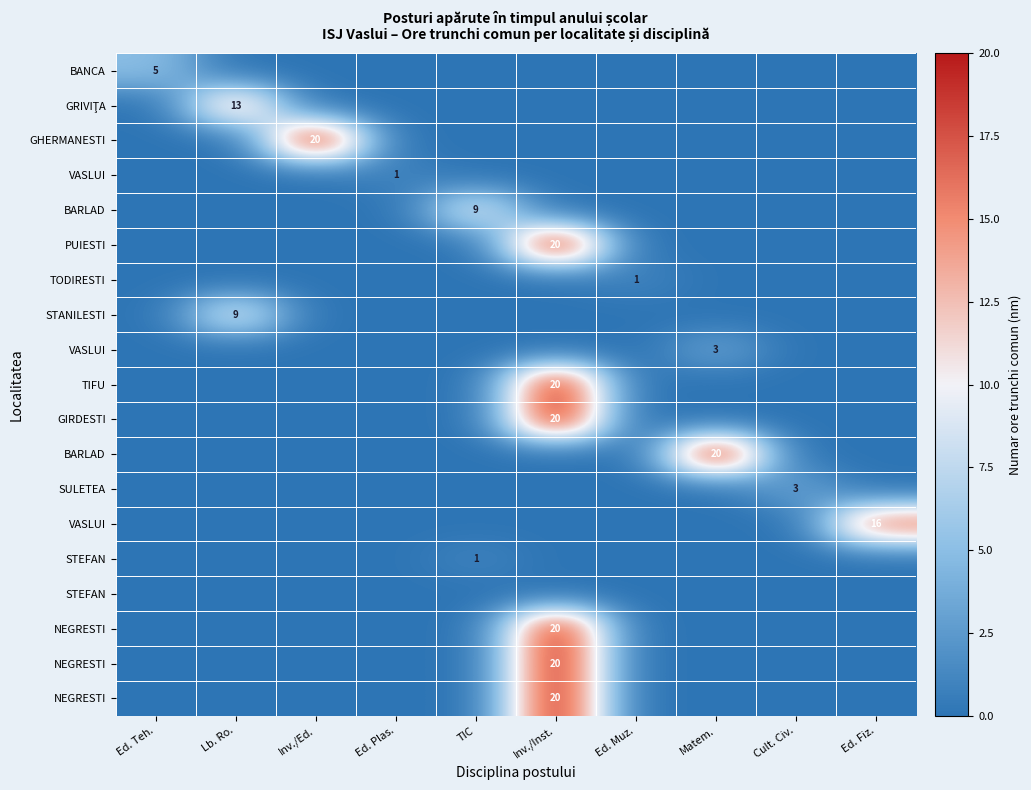

What is the total value across all series at Lb. Ro.?

22